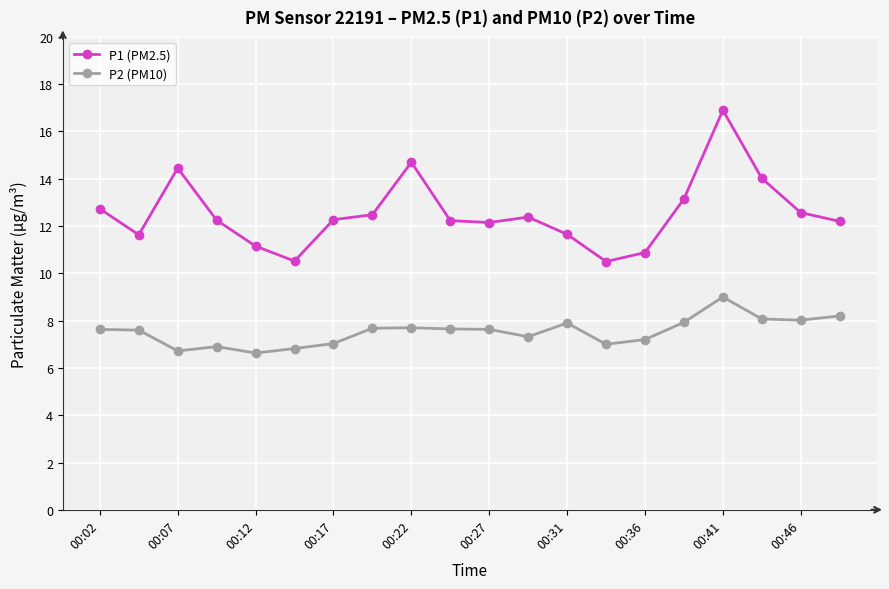

True or false: P1 (PM2.5) and P2 (PM10) intersect in this chart.

False